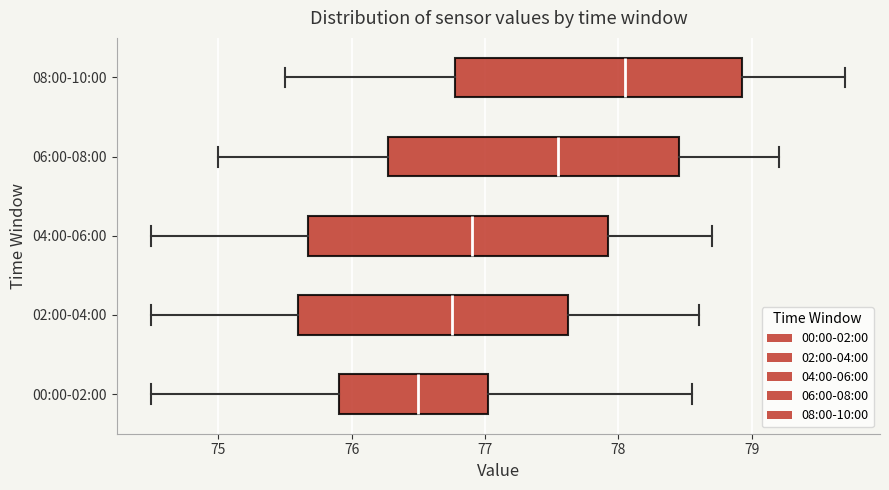

Which box has the furthest to the right median line?

08:00-10:00